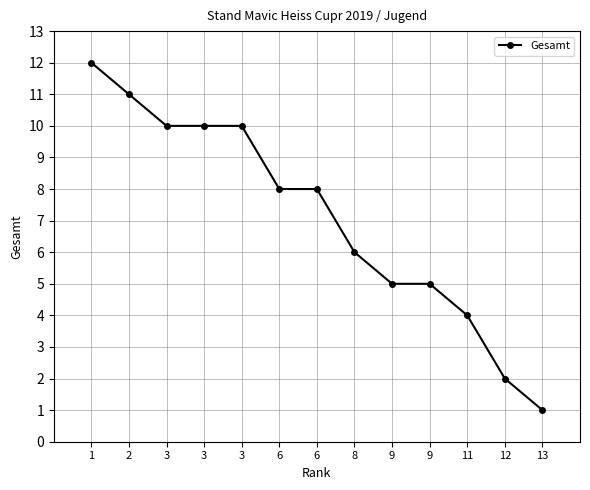

How many categories are shown in the chart?

13